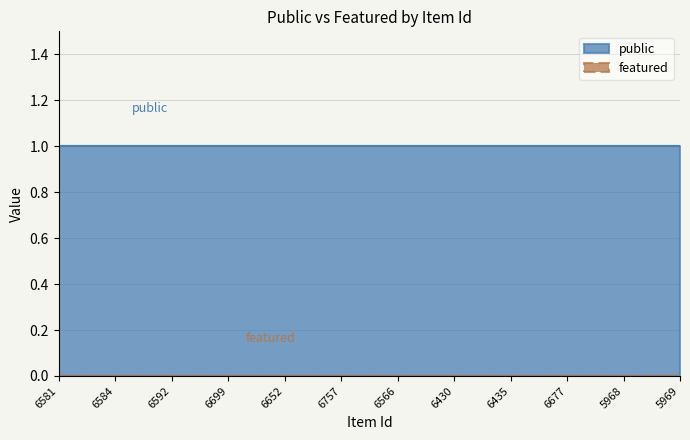

True or false: featured has more than 0 interior local peaks.

False